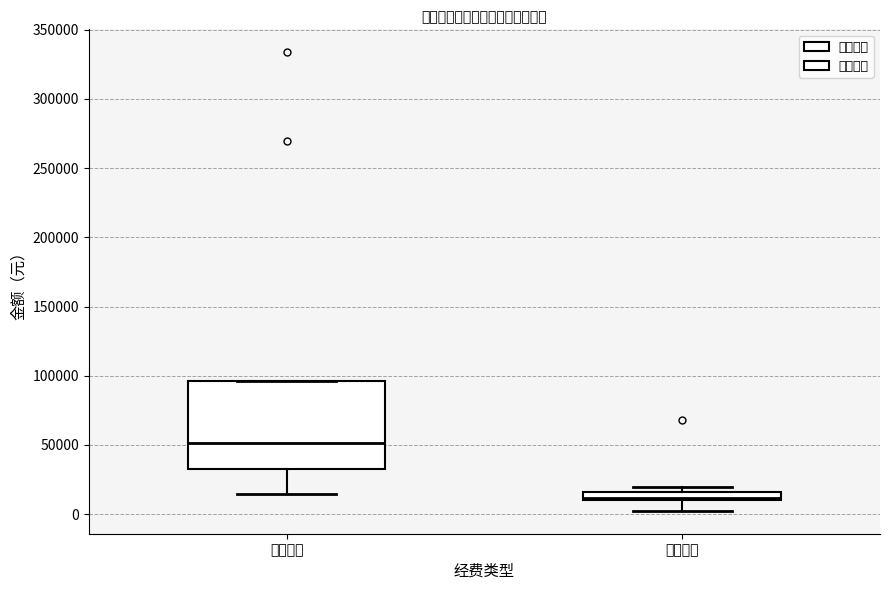

Which box's median line is the lowest?

公用经费